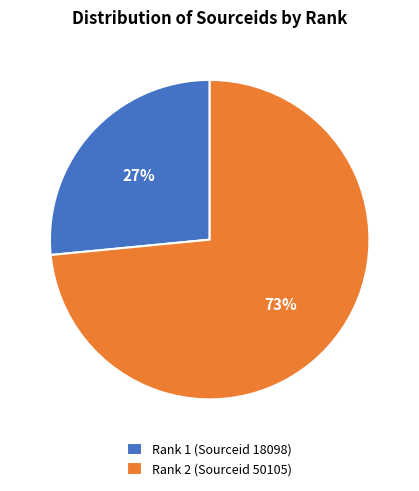

Is there any slice that represents more than half of the pie?

Yes